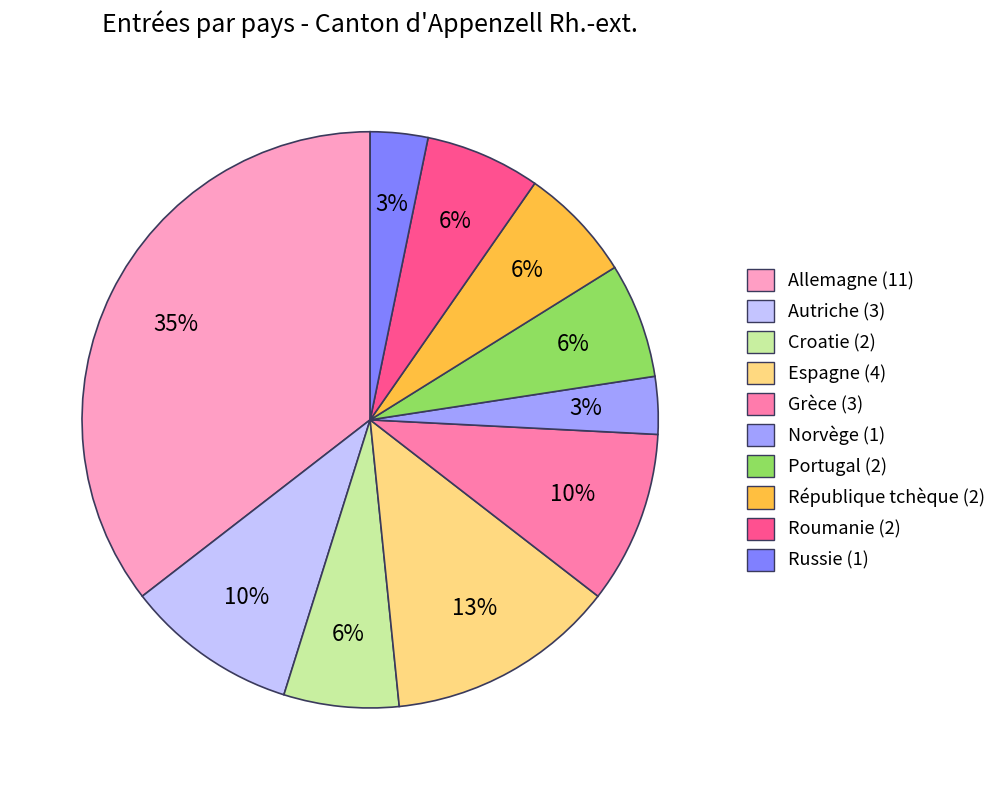

Is it true that Allemagne is 27% of the pie?

False